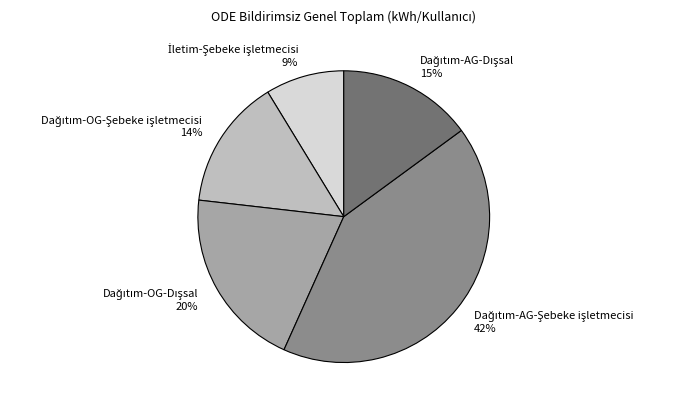

Count the number of slices in the pie.

5